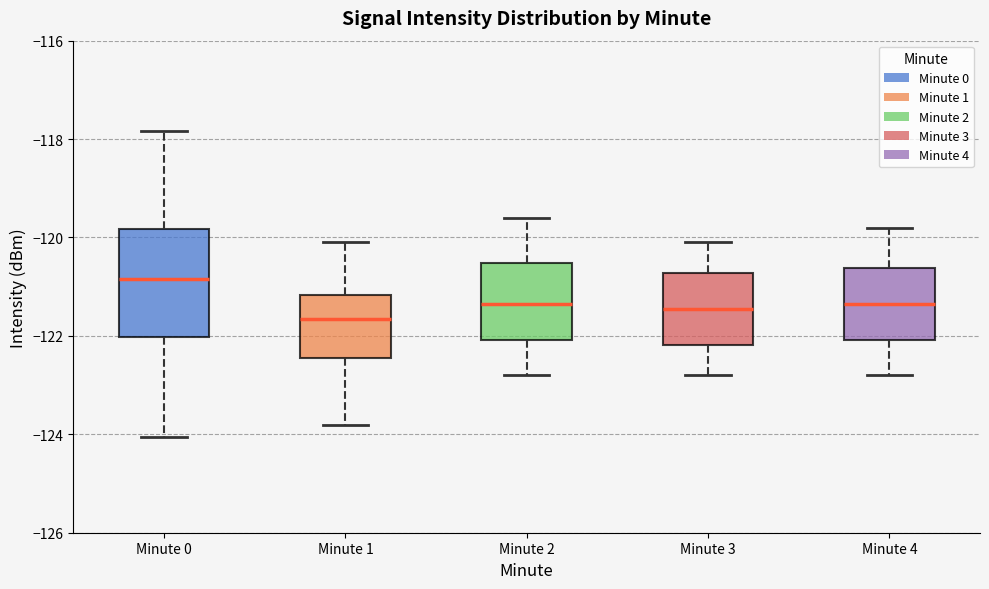

Reading left to right, read every box against the y-axis: the position of its median line, the range the box covers, and the ends of its whiskers. The values are not printed on the chart, so give them approximately, as read against the axis.

Minute 0: median -120.8, box -122.0 to -119.8, whiskers -124.0 to -117.8
Minute 1: median -121.6, box -122.4 to -121.2, whiskers -123.8 to -120.0
Minute 2: median -121.4, box -122.0 to -120.6, whiskers -122.8 to -119.6
Minute 3: median -121.4, box -122.2 to -120.8, whiskers -122.8 to -120.0
Minute 4: median -121.4, box -122.0 to -120.6, whiskers -122.8 to -119.8